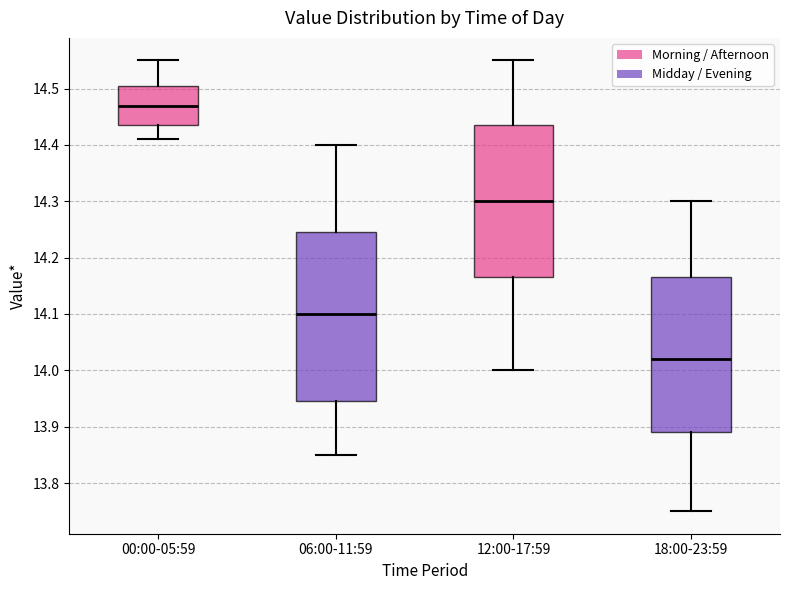

Where does the median line of the box for 18:00-23:59 sit on the y-axis? The values are not printed on the chart, so give them approximately, as read against the axis.

14.02